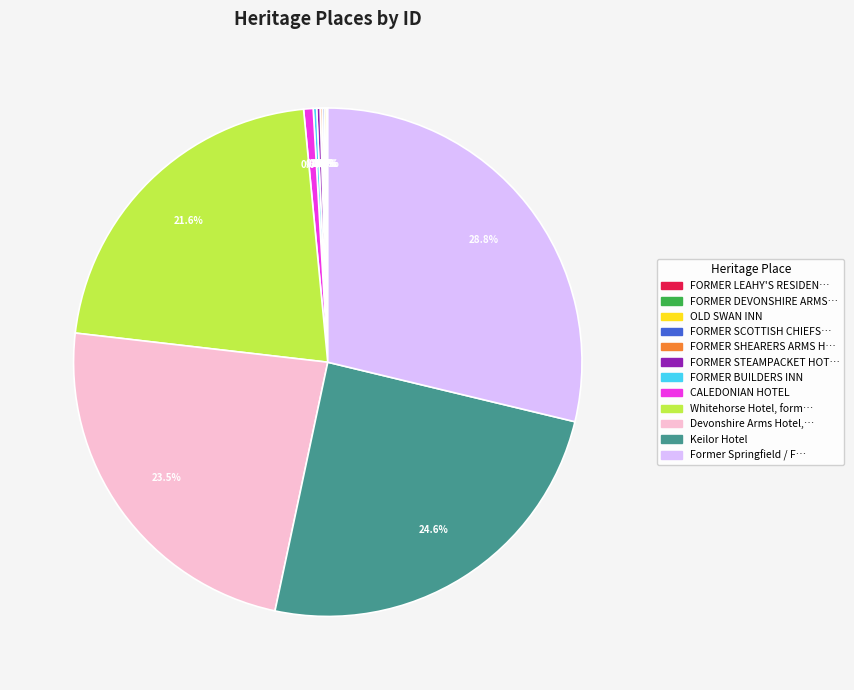

Is there any slice that represents more than half of the pie?

No